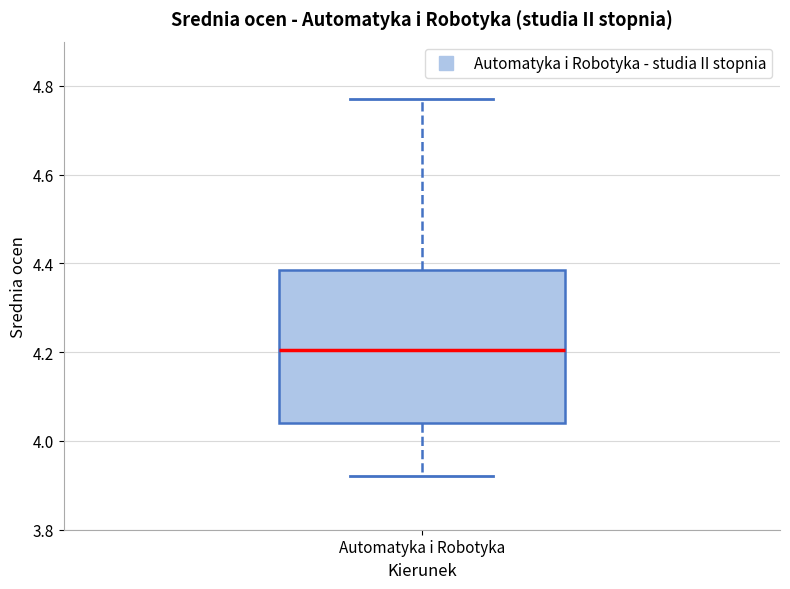

Transcribe this box plot: give where the median line is, the range the box spans, and where the two whiskers end, as read against the y-axis. The values are not printed on the chart, so give them approximately, as read against the axis.

median 4.20, box 4.04 to 4.38, whiskers 3.92 to 4.78